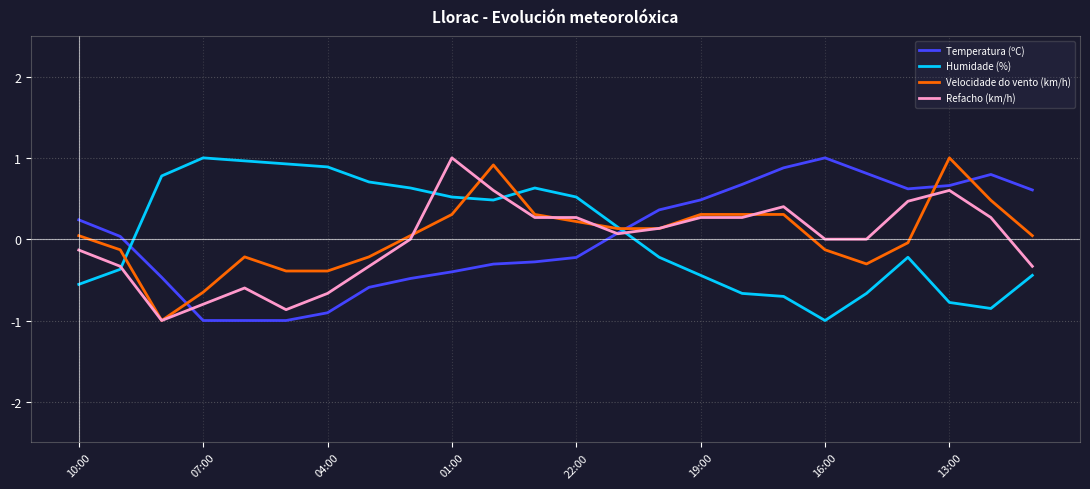

What is the highest value of the Velocidade do vento (km/h) series?

1.0